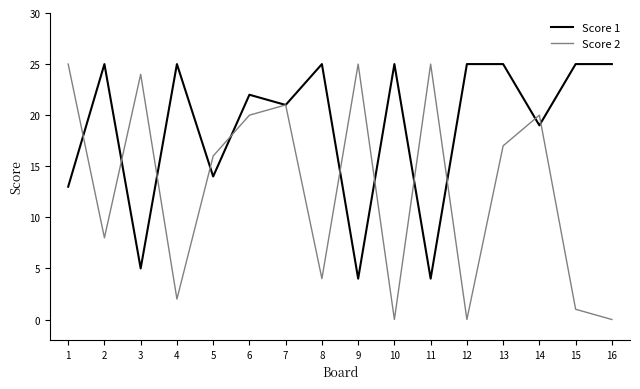

What is the maximum value for Score 1?

25